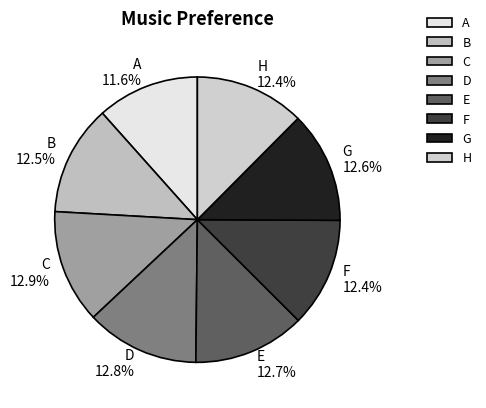

To the nearest percent, what is the difference between the largest and smallest slice percentages?

1%